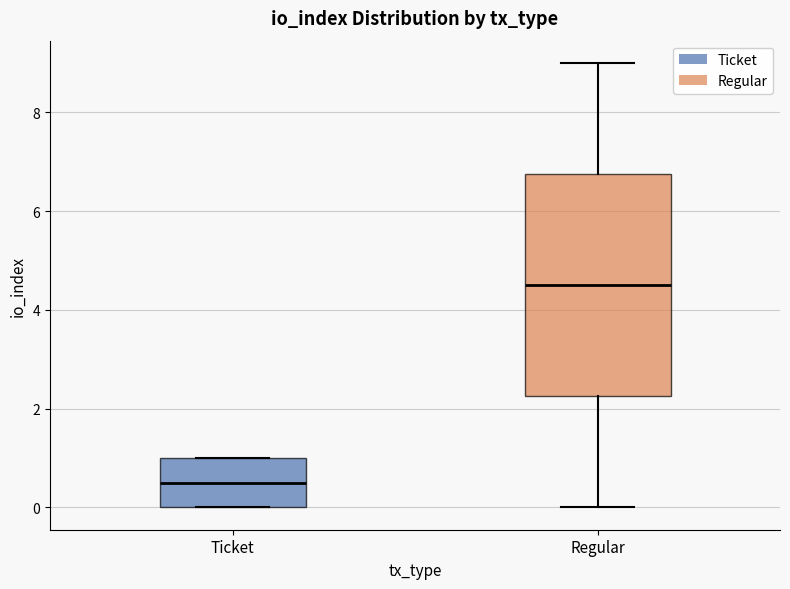

Comparing the boxes themselves (not the whiskers), which one is the tallest?

Regular